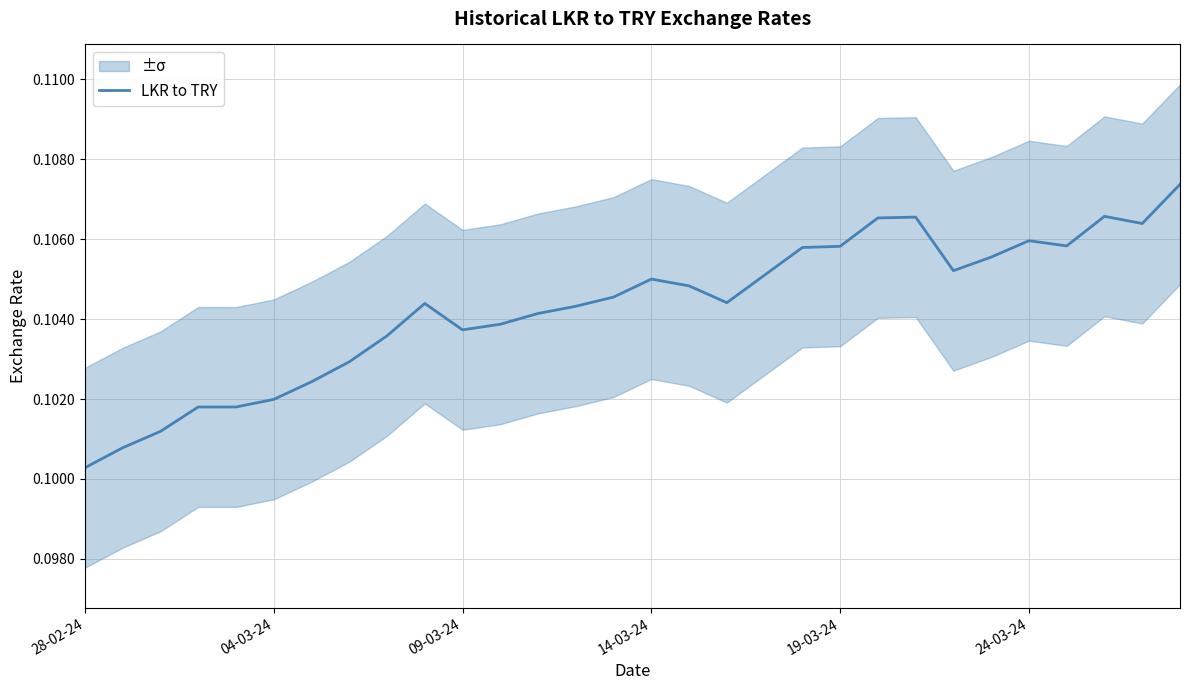

Is this an area chart (filled region under the line)?

No